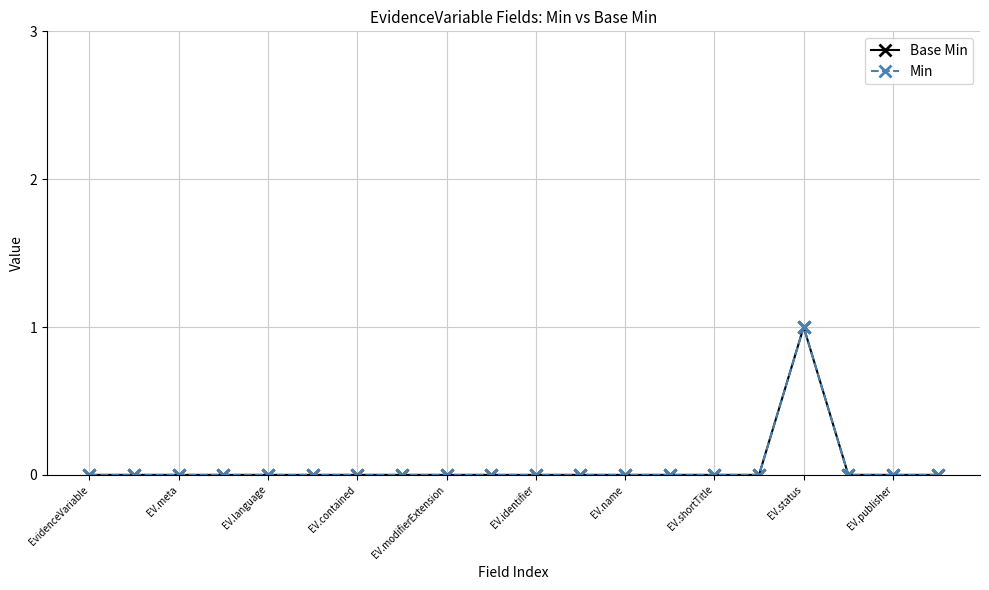

Is this an area chart (filled region under the line)?

No